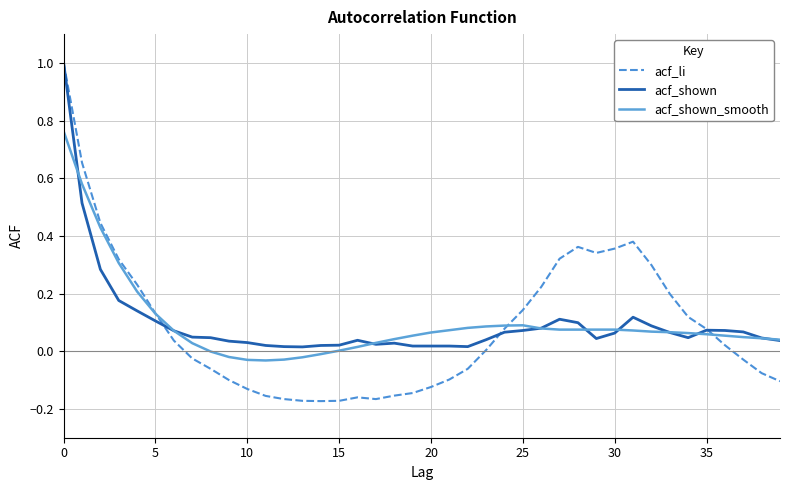

Which series ends up on top after the final intersection of acf_shown and acf_li?

acf_shown